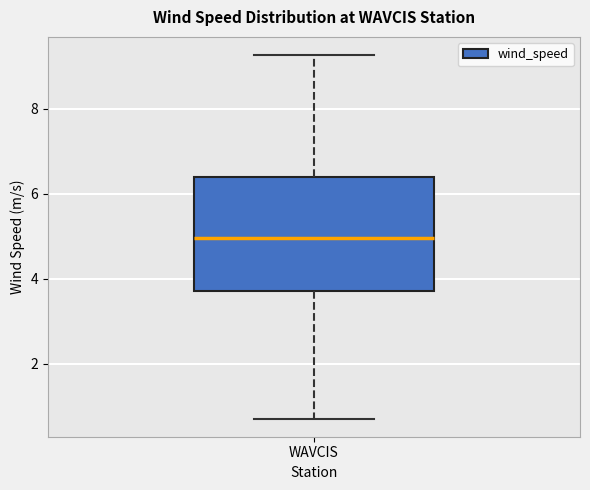

Read this box plot against the y-axis: the position of the median line, the range covered by the box, and the ends of both whiskers. The values are not printed on the chart, so give them approximately, as read against the axis.

median 5.0, box 3.8 to 6.4, whiskers 0.8 to 9.2